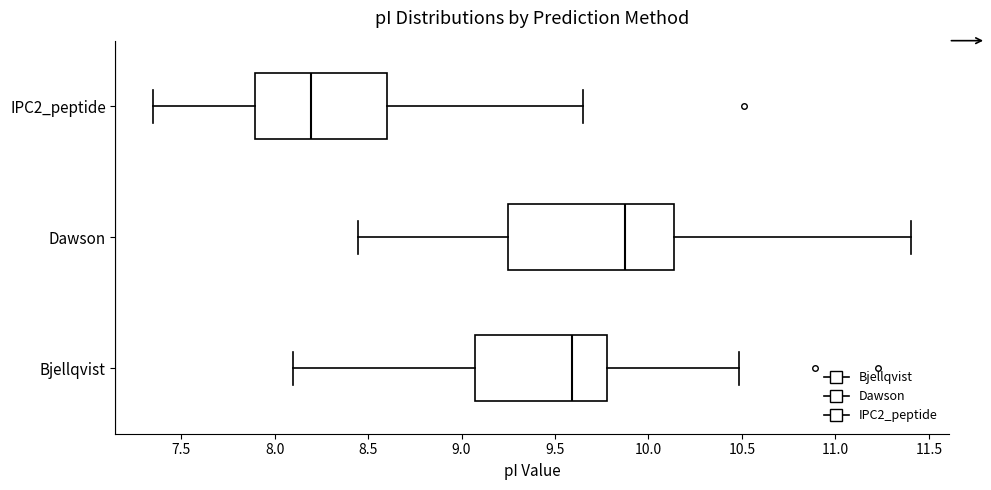

Reading bottom to top, read every box against the x-axis: the position of its median line, the range the box covers, and the ends of its whiskers. The values are not printed on the chart, so give them approximately, as read against the axis.

Bjellqvist: median 9.60, box 9.05 to 9.80, whiskers 8.10 to 10.50
Dawson: median 9.85, box 9.25 to 10.15, whiskers 8.45 to 11.40
IPC2_peptide: median 8.20, box 7.90 to 8.60, whiskers 7.35 to 9.65